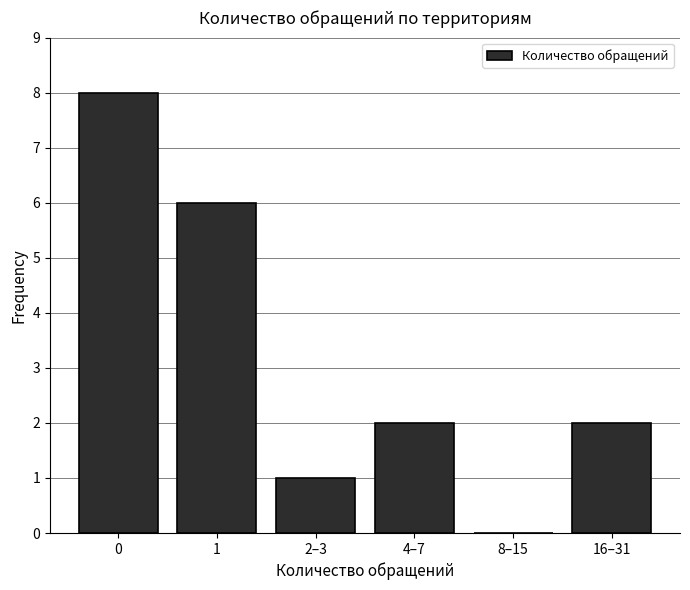

Reading right to left, extract all data points from this chart.

16–31=2	8–15=0	4–7=2	2–3=1	1=6	0=8